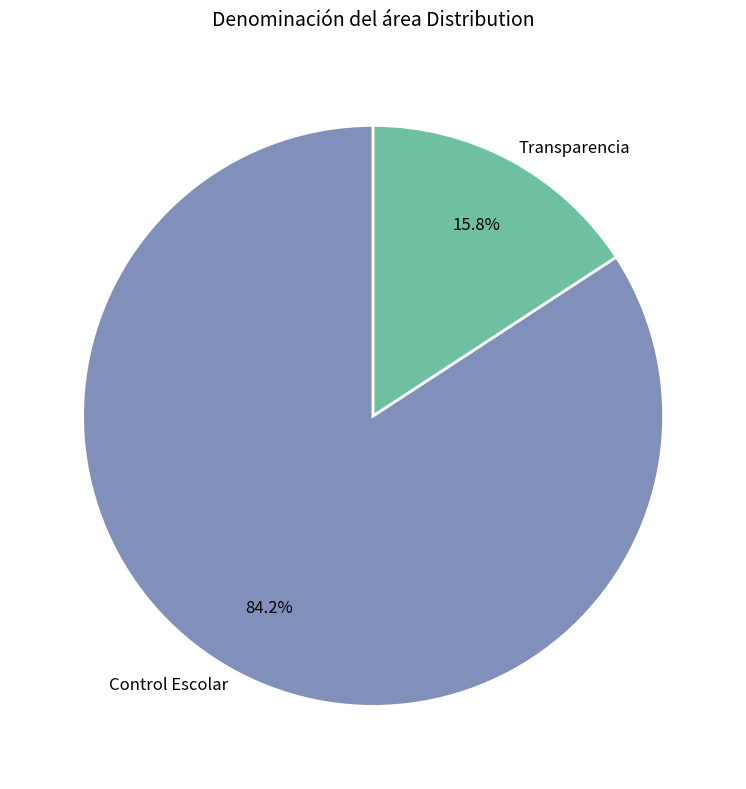

Which category has the smallest portion of the pie?

Transparencia